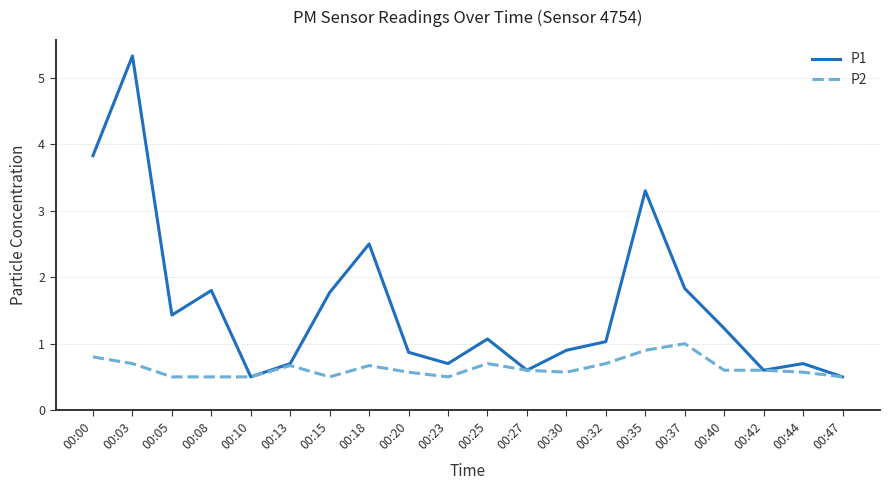

How many lines are shown in the chart?

2